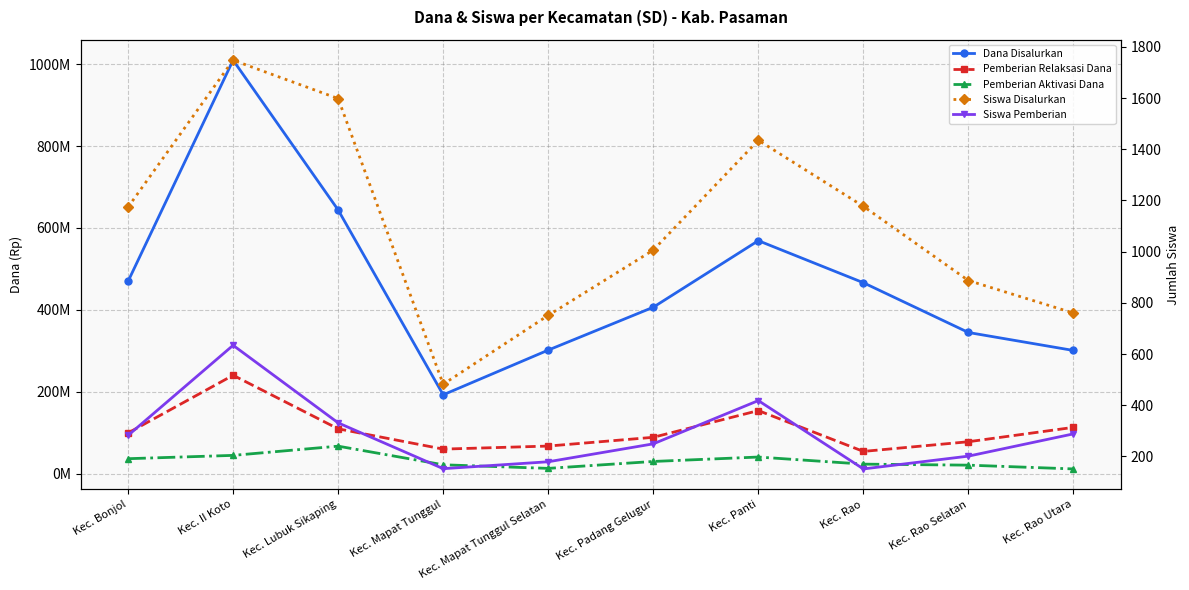

At which label is Siswa Pemberian closest to 392?

Kec. Panti